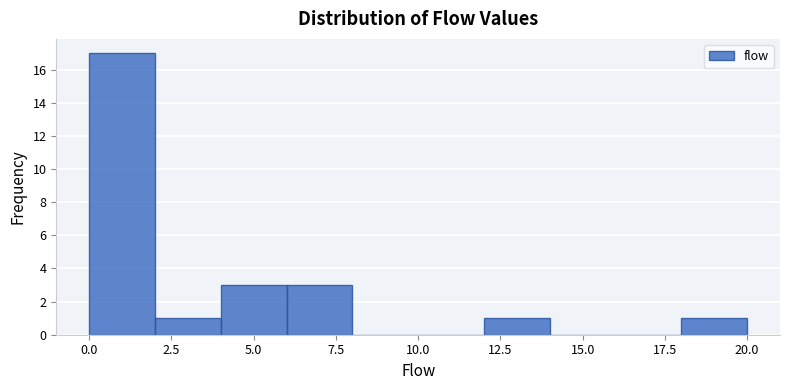

Which range on the x-axis has the tallest bar?

0 to 2